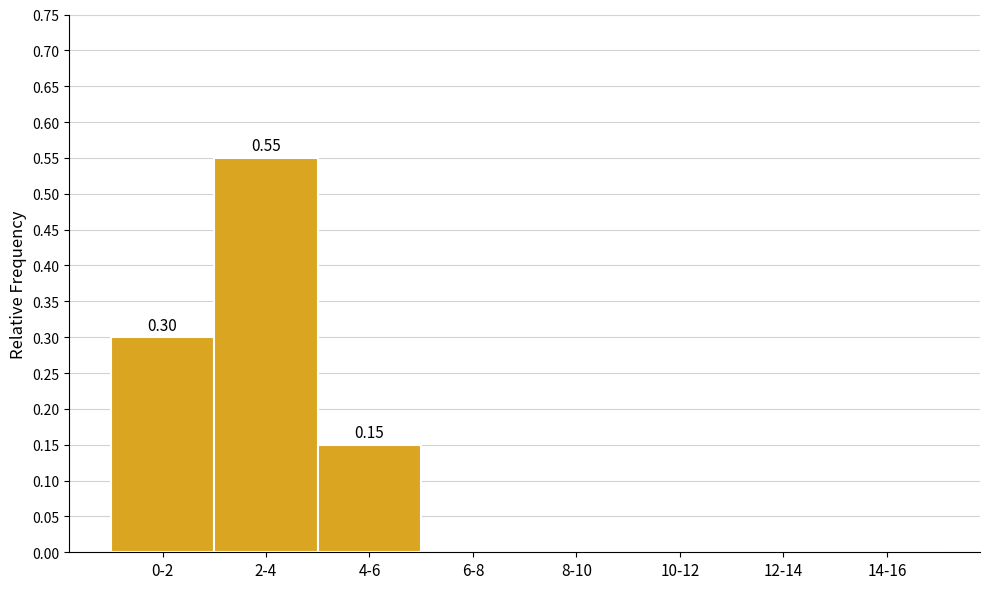

What is the sum of all values?

1.0